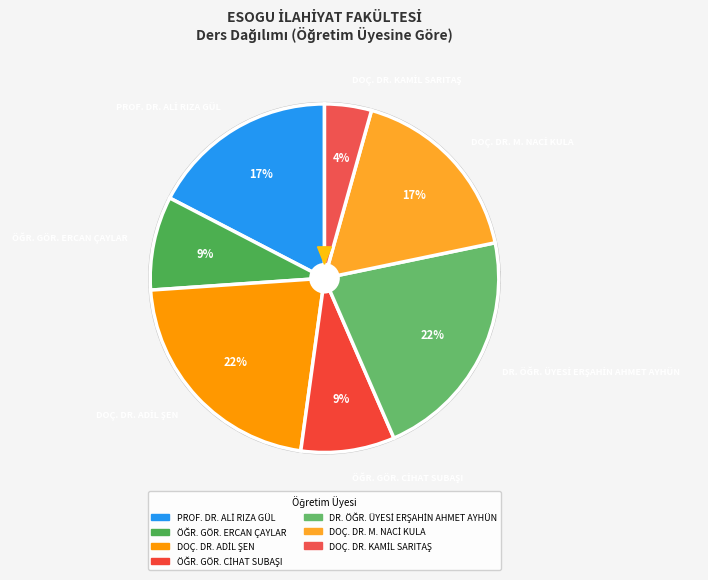

How many slices are in this pie chart?

7